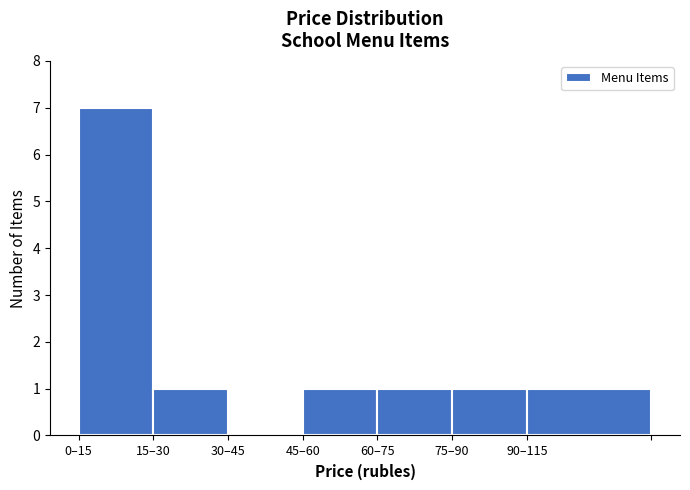

Reading left to right, list all the values displayed in this chart.

0–15=7	15–30=1	30–45=0	45–60=1	60–75=1	75–90=1	90–115=1